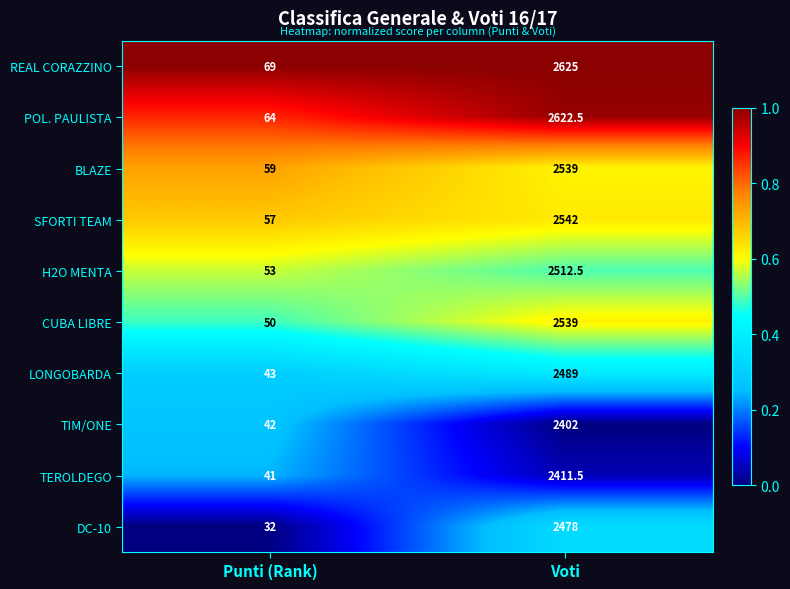

Between Punti (Rank) and Voti, which series saw the biggest shift?

POL. PAULISTA